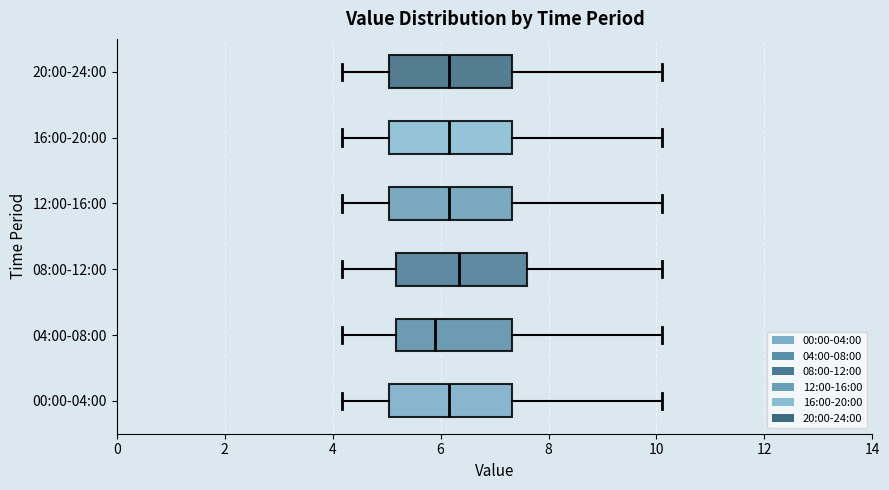

Reading bottom to top, read every box against the x-axis: the position of its median line, the range the box covers, and the ends of its whiskers. The values are not printed on the chart, so give them approximately, as read against the axis.

00:00-04:00: median 6.2, box 5.0 to 7.4, whiskers 4.2 to 10.2
04:00-08:00: median 6.0, box 5.2 to 7.4, whiskers 4.2 to 10.2
08:00-12:00: median 6.4, box 5.2 to 7.6, whiskers 4.2 to 10.2
12:00-16:00: median 6.2, box 5.0 to 7.4, whiskers 4.2 to 10.2
16:00-20:00: median 6.2, box 5.0 to 7.4, whiskers 4.2 to 10.2
20:00-24:00: median 6.2, box 5.0 to 7.4, whiskers 4.2 to 10.2